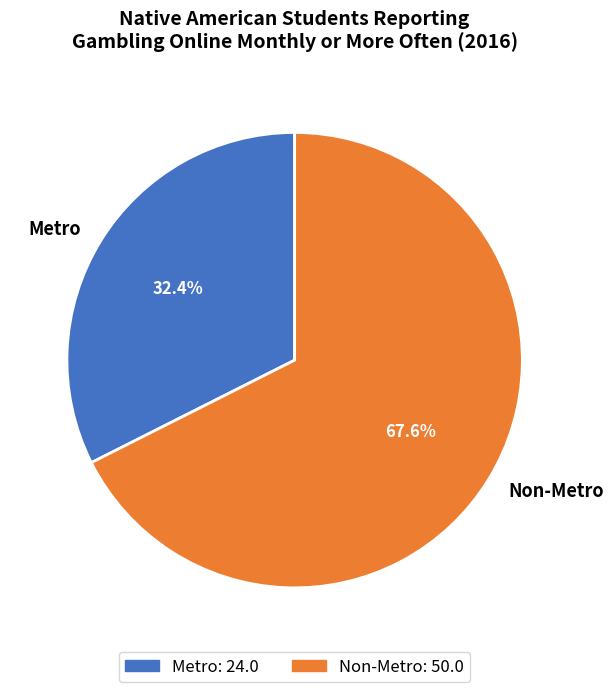

What percentage do Non-Metro and Metro together represent?

100.0%